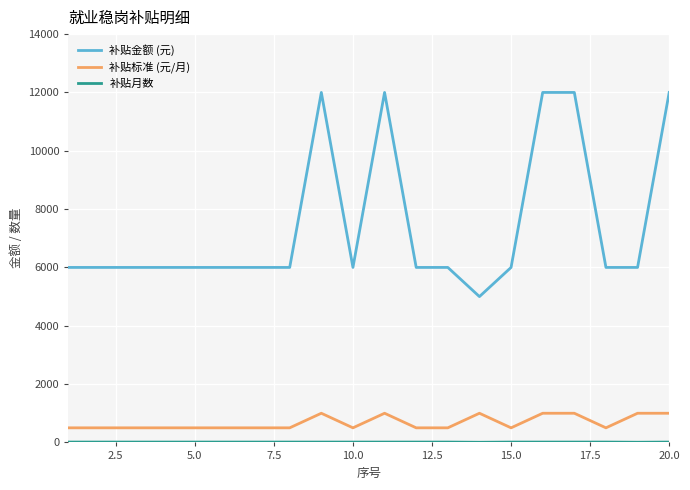

True or false: 补贴金额 (元) has more than 0 interior local peaks.

True